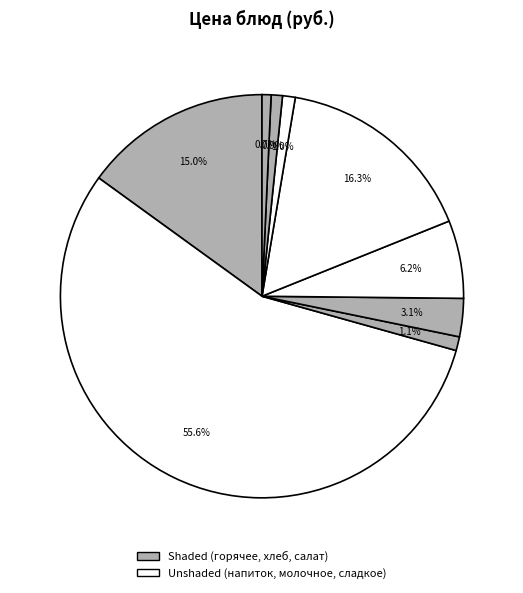

How many segments does this pie chart have?

9